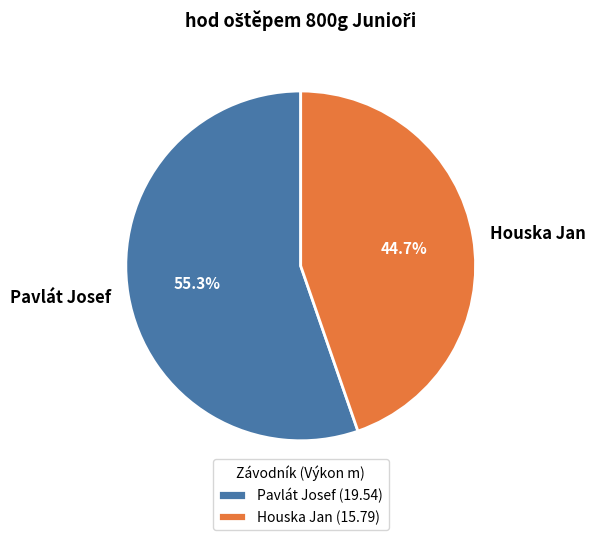

To the nearest percent, what is the combined percentage of Pavlát Josef and Houska Jan?

100%